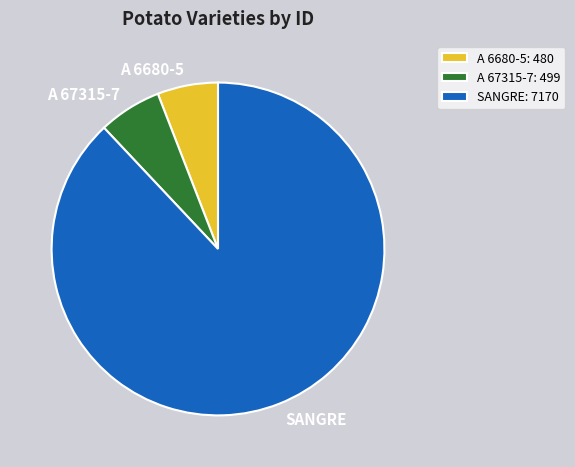

The A 67315-7 slice represents 6% of the pie. True or false?

True